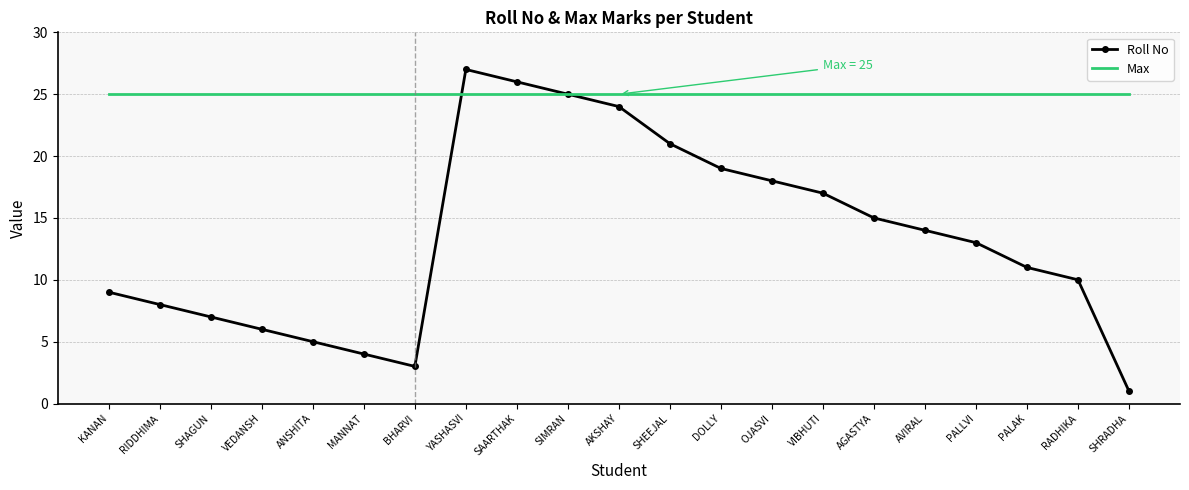

The Roll No series shows 9 at KANAN. True or false?

True